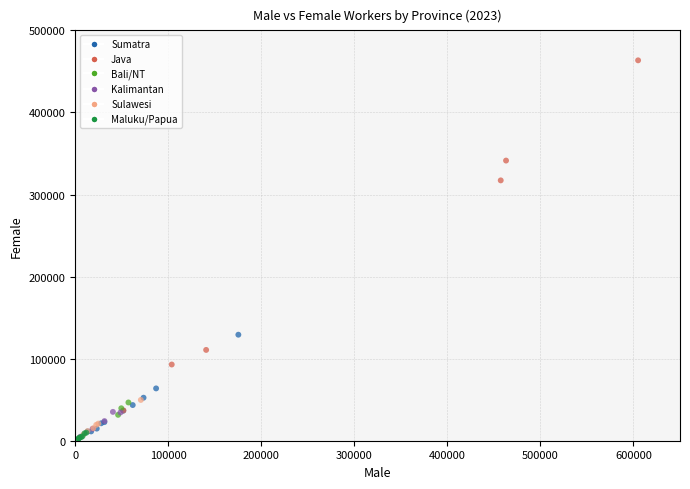

What Y value in the scatter plot is closest to 232533?

317225